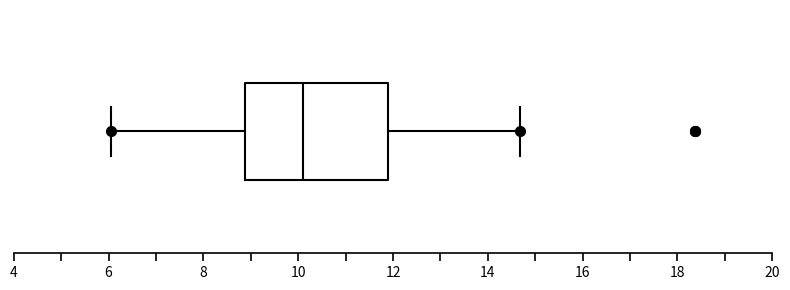

Where is the left edge of the box on the x-axis? The values are not printed on the chart, so give them approximately, as read against the axis.

8.8